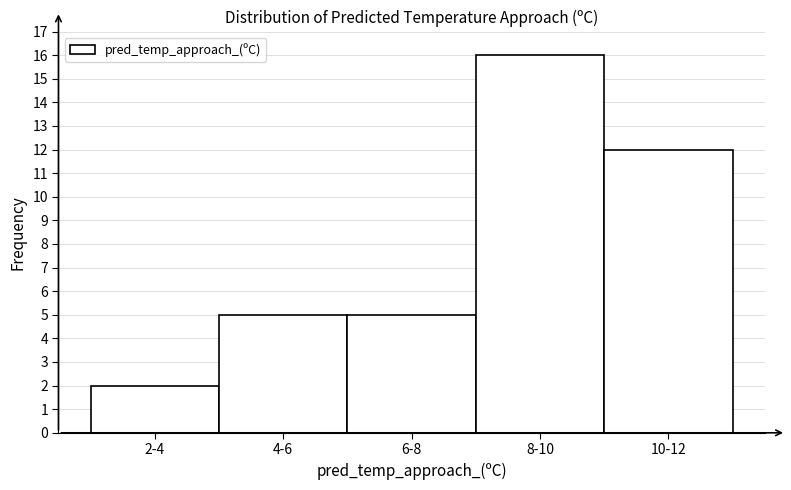

Reading right to left, what are all the values shown in this chart?

10-12=12	8-10=16	6-8=5	4-6=5	2-4=2